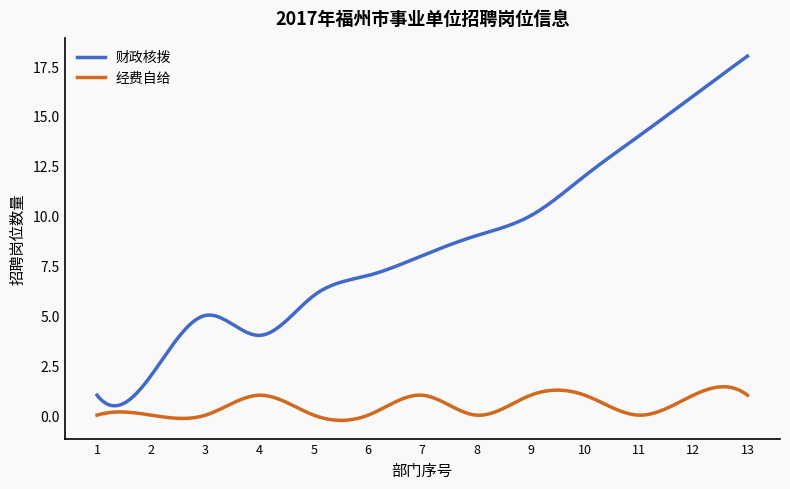

What is the difference between the maximum and minimum values in the 财政核拨 series?

17.5